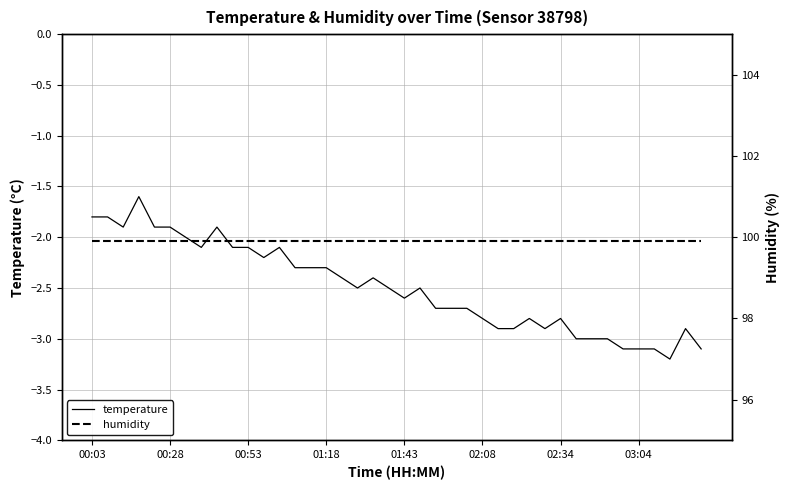

Reading left to right, extract all data points from this chart.

temperature: -1.8	-1.8	-1.9	-1.6	-1.9	-1.9	-2.0	-2.1	-1.9	-2.1	-2.1	-2.2	-2.1	-2.3	-2.3	-2.3	-2.4	-2.5	-2.4	-2.5	-2.6	-2.5	-2.7	-2.7	-2.7	-2.8	-2.9	-2.9	-2.8	-2.9	-2.8	-3.0	-3.0	-3.0	-3.1	-3.1	-3.1	-3.2	-2.9	-3.1
humidity: 99.9	99.9	99.9	99.9	99.9	99.9	99.9	99.9	99.9	99.9	99.9	99.9	99.9	99.9	99.9	99.9	99.9	99.9	99.9	99.9	99.9	99.9	99.9	99.9	99.9	99.9	99.9	99.9	99.9	99.9	99.9	99.9	99.9	99.9	99.9	99.9	99.9	99.9	99.9	99.9